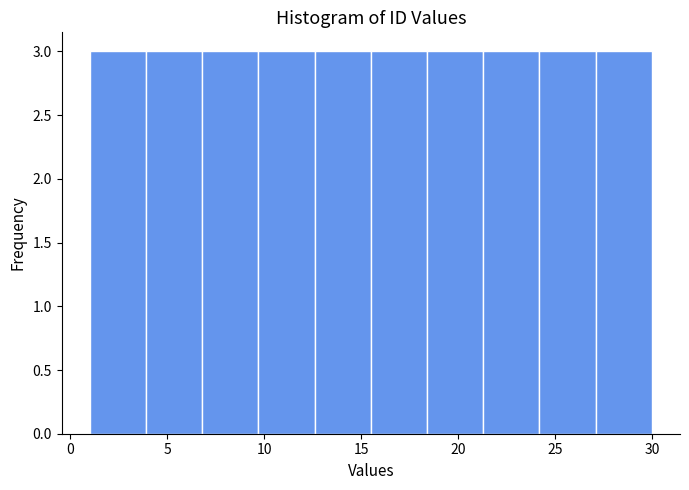

Reading left to right, list every bar in this chart as the range it spans on the x-axis followed by its height. Neither the bar edges nor the heights are printed on the chart, so give them approximately, as read against the axes.

1.0 to 3.9: 3
3.9 to 6.8: 3
6.8 to 9.7: 3
9.7 to 12.6: 3
12.6 to 15.5: 3
15.5 to 18.4: 3
18.4 to 21.3: 3
21.3 to 24.2: 3
24.2 to 27.1: 3
27.1 to 30.0: 3